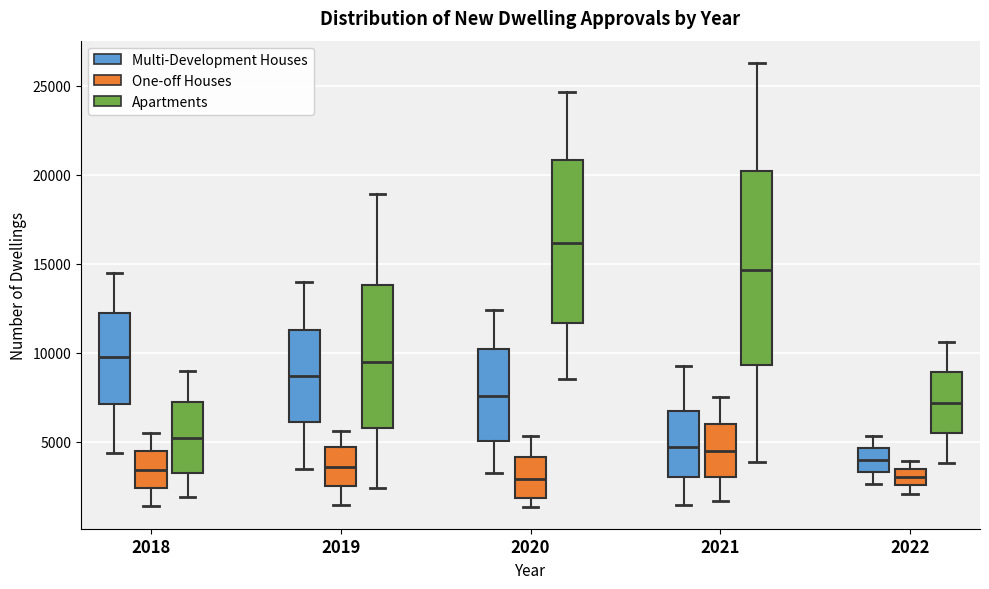

Where is the lower edge of the box for 2019 (Apartments) on the y-axis? The values are not printed on the chart, so give them approximately, as read against the axis.

6000